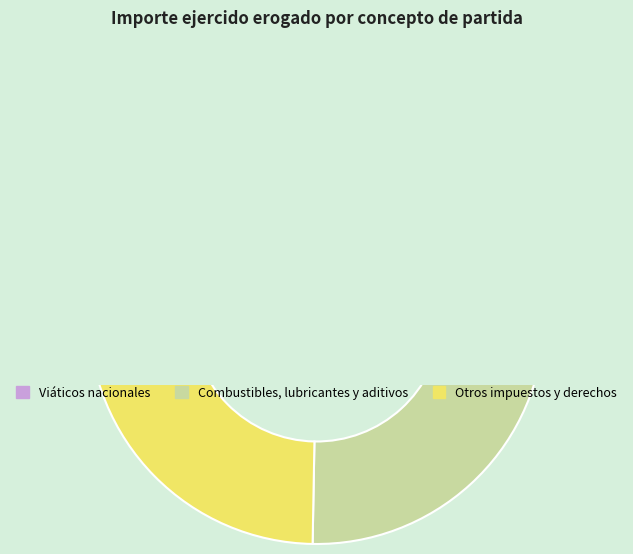

To the nearest percent, what portion does Otros impuestos y derechos represent?

32%